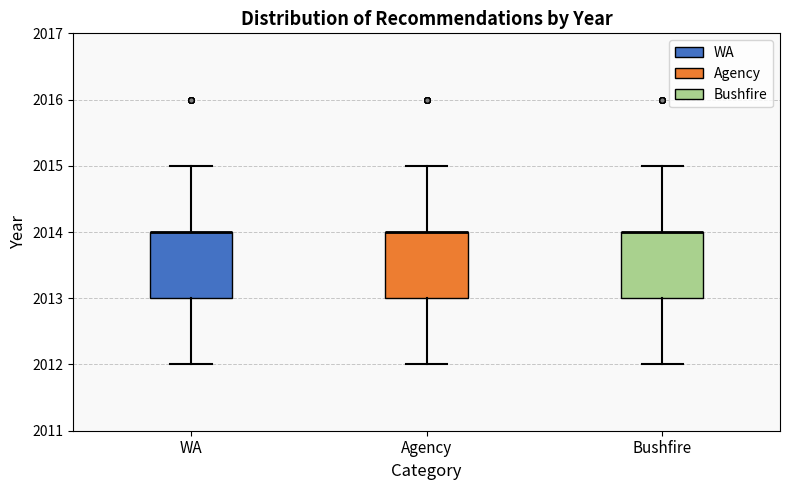

Reading left to right, read every box against the y-axis: the position of its median line, the range the box covers, and the ends of its whiskers. The values are not printed on the chart, so give them approximately, as read against the axis.

WA: median 2014 (drawn on the box's upper edge), box 2013 to 2014, whiskers 2012 to 2015
Agency: median 2014 (drawn on the box's upper edge), box 2013 to 2014, whiskers 2012 to 2015
Bushfire: median 2014 (drawn on the box's upper edge), box 2013 to 2014, whiskers 2012 to 2015